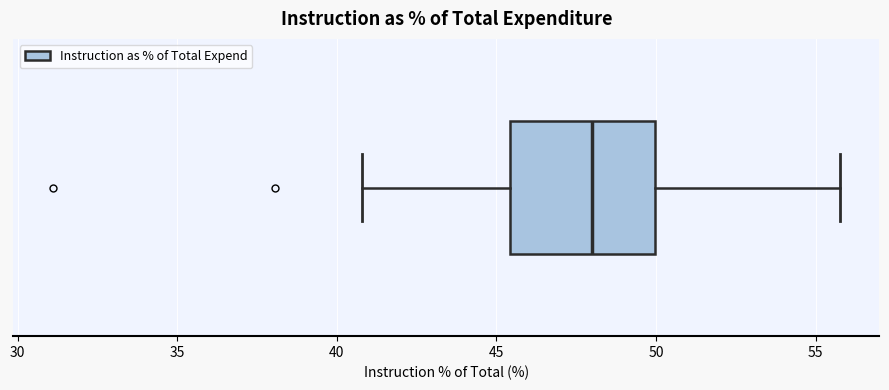

Transcribe this box plot: give where the median line is, the range the box spans, and where the two whiskers end, as read against the x-axis. The values are not printed on the chart, so give them approximately, as read against the axis.

median 48.0, box 45.5 to 50.0, whiskers 41.0 to 56.0